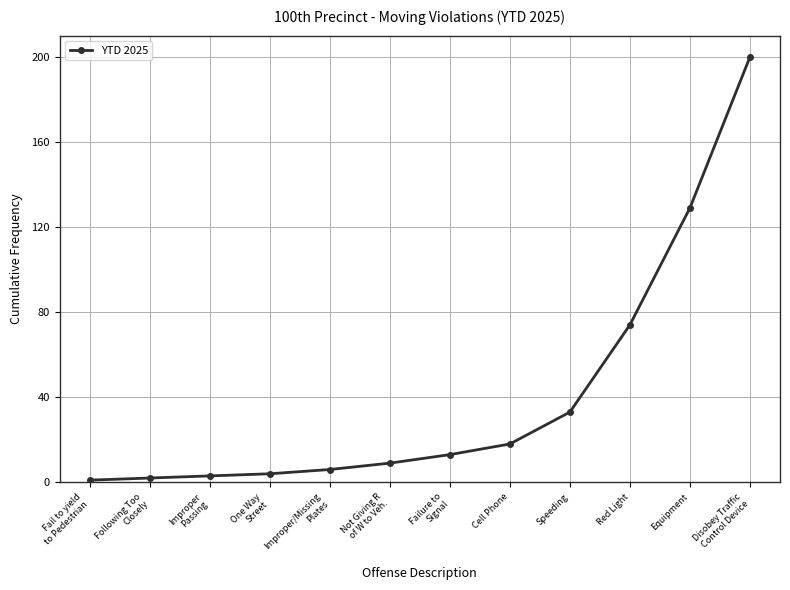

What is the change in value from Improper
Passing to Red Light?

+71